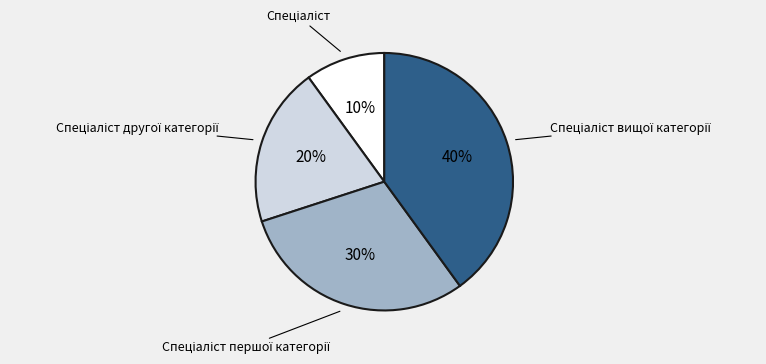

Count the number of slices in the pie.

4